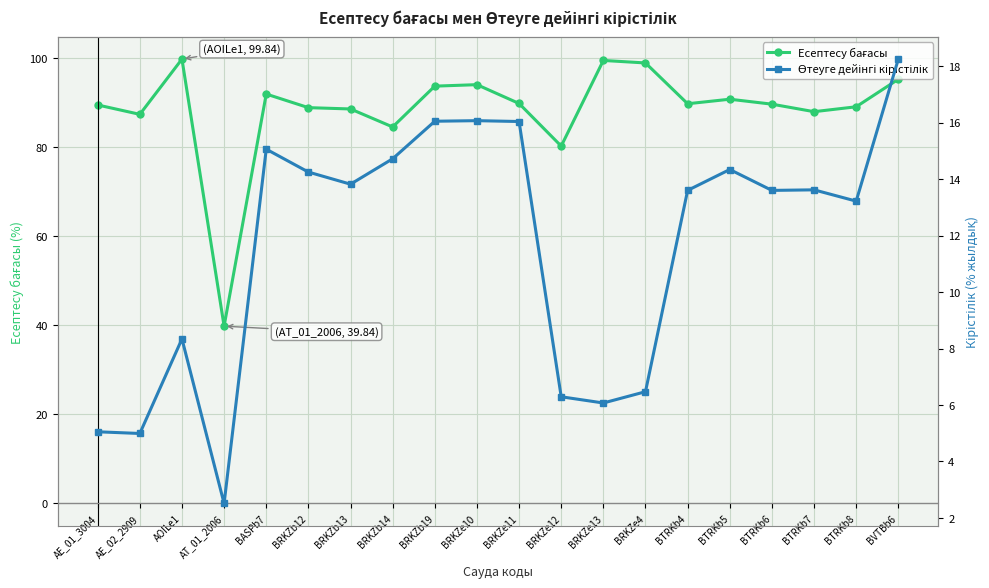

What is the difference between the highest and lowest values at BRKZb14?

69.9